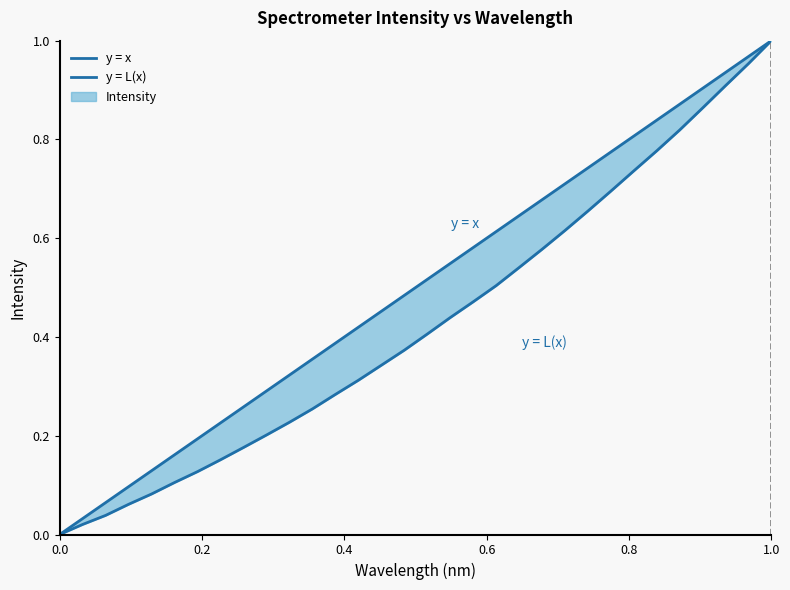

What is the sum of all y = L(x) values?

13.7